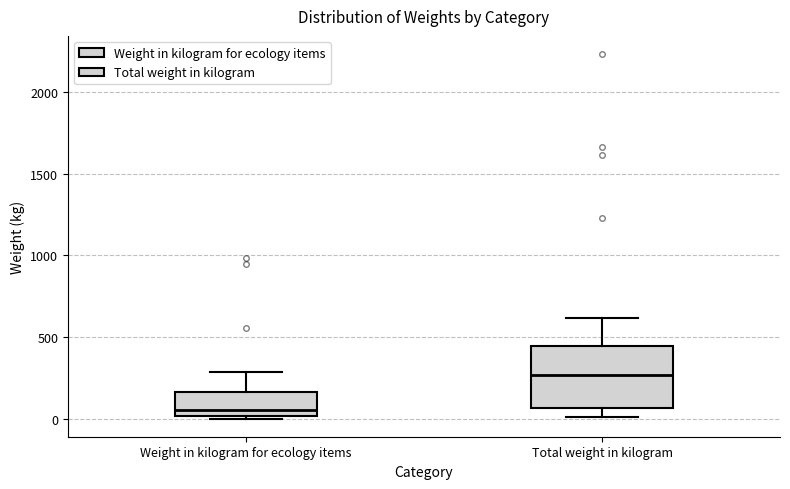

Reading left to right, read every box against the y-axis: the position of its median line, the range the box covers, and the ends of its whiskers. The values are not printed on the chart, so give them approximately, as read against the axis.

Weight in kilogram for ecology items: median 50, box 0 to 150, whiskers 0 (just below the box's lower edge) to 300
Total weight in kilogram: median 250, box 50 to 450, whiskers 0 to 600